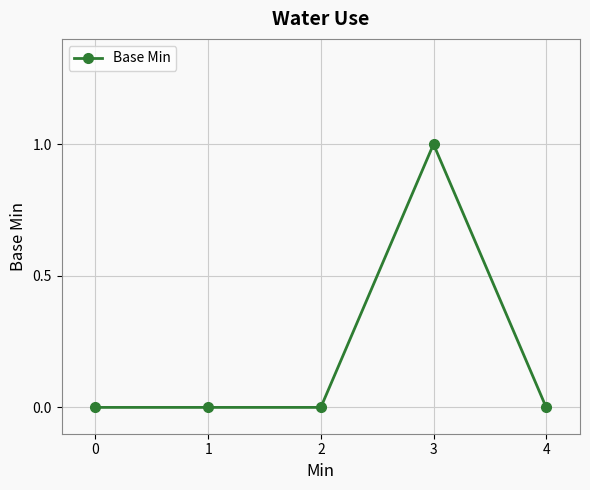

What is the value of the 4th point from the left?

1